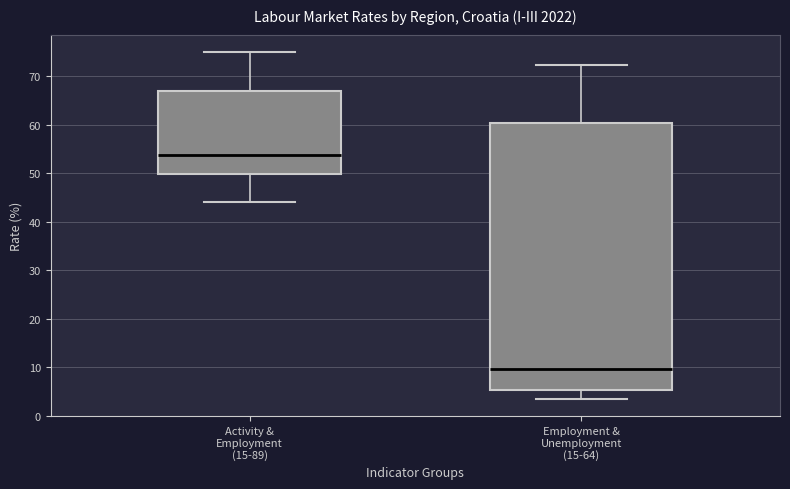

Which box has the highest median line?

Activity & Employment (15-89)